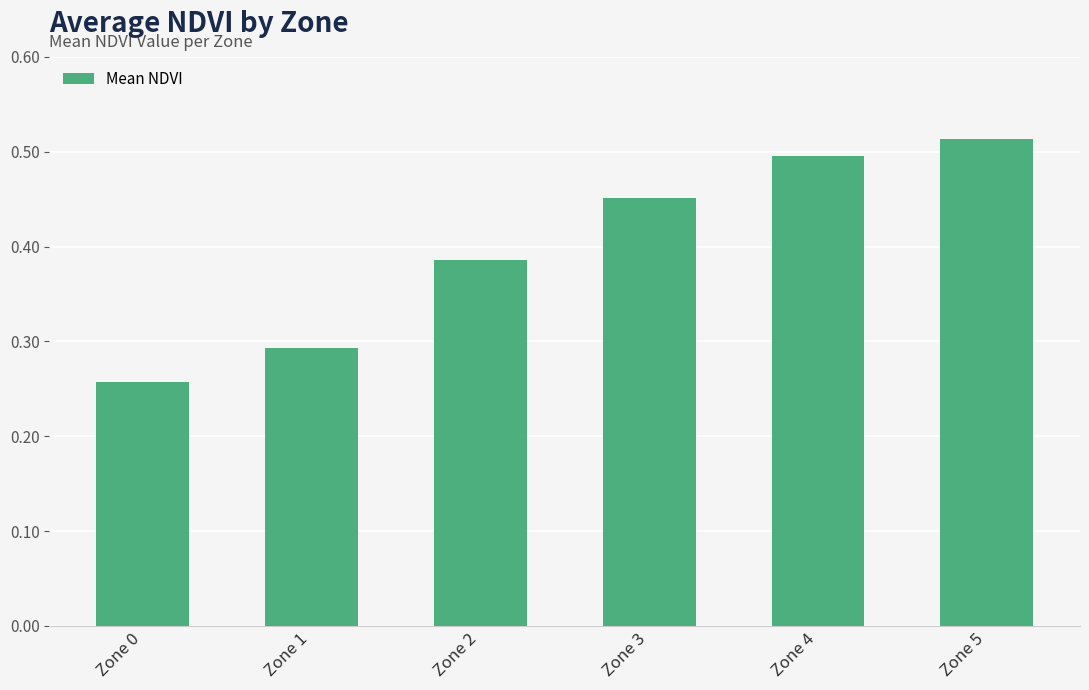

List the labels in order of value, largest first.

Zone 5, Zone 4, Zone 3, Zone 2, Zone 1, Zone 0